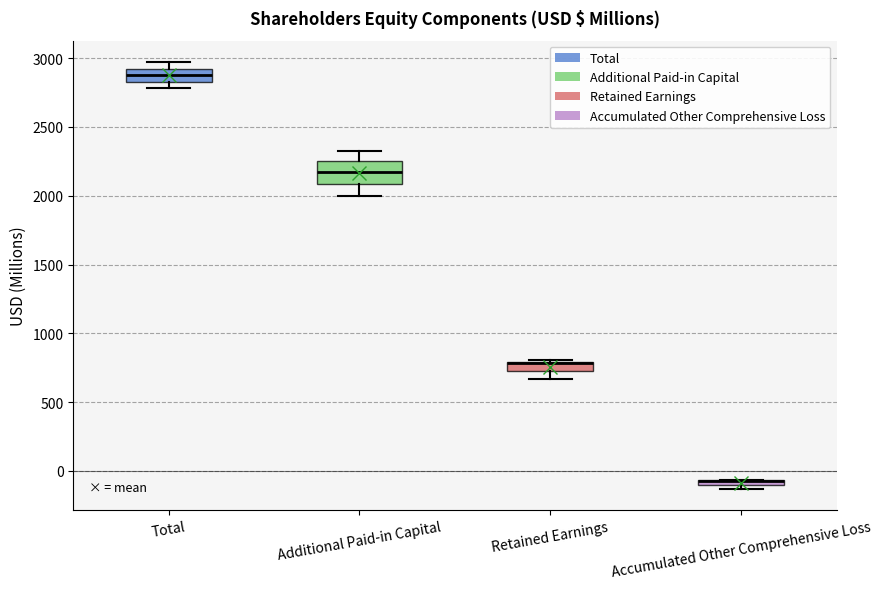

Comparing the boxes themselves (not the whiskers), which one is the tallest?

Additional Paid-in Capital